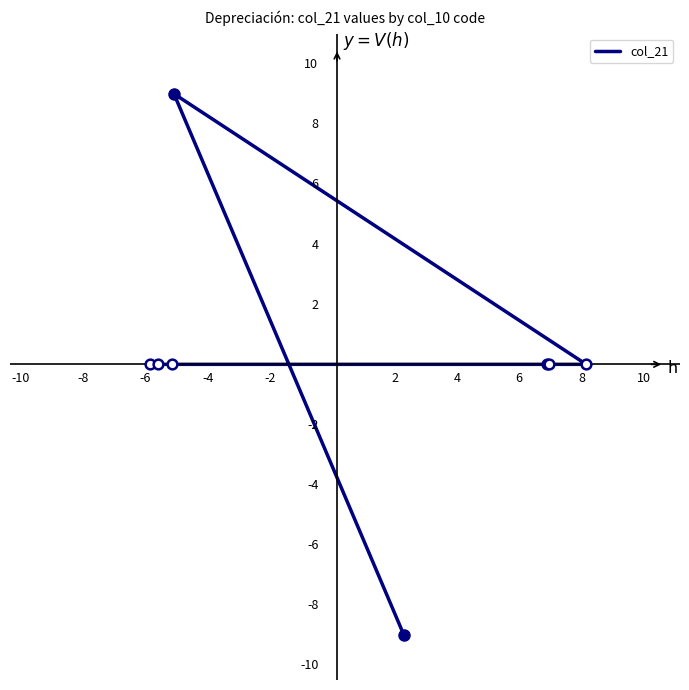

True or false: the data has more than 0 interior local peaks.

True